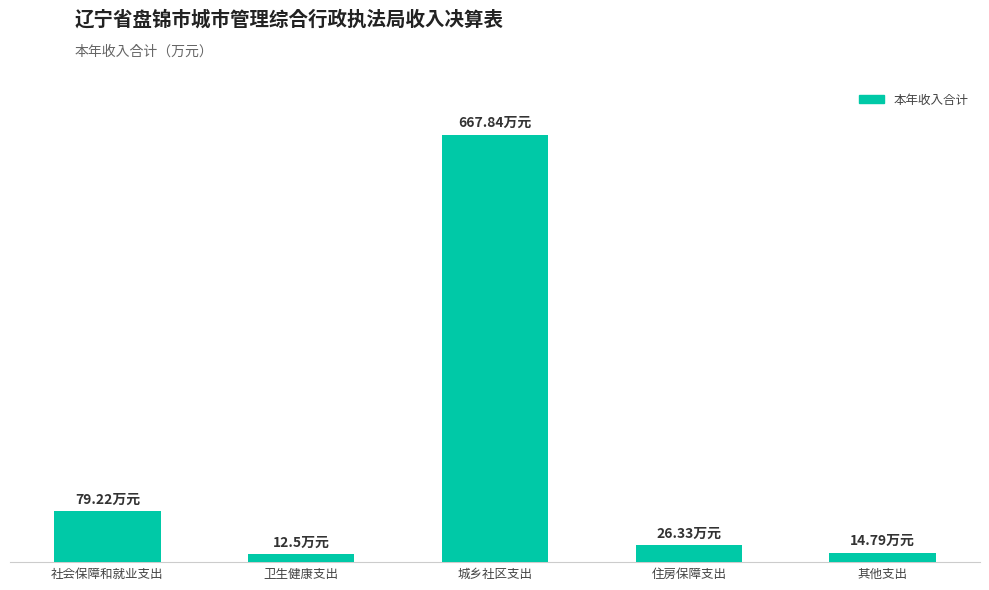

What is the greatest value displayed?

667.8